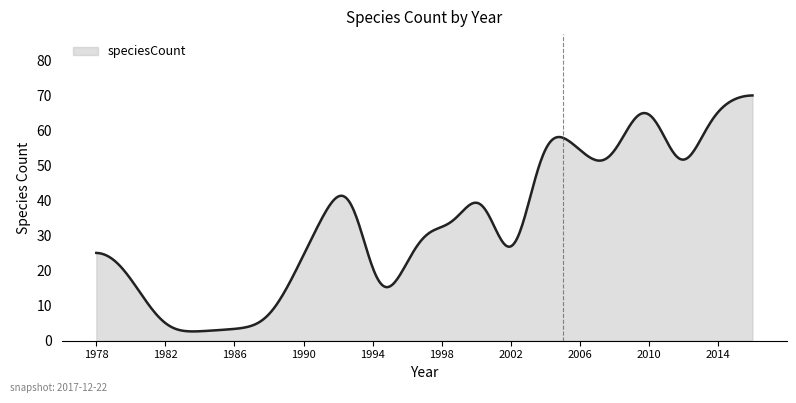

What is the difference between the maximum and minimum values?

67.4